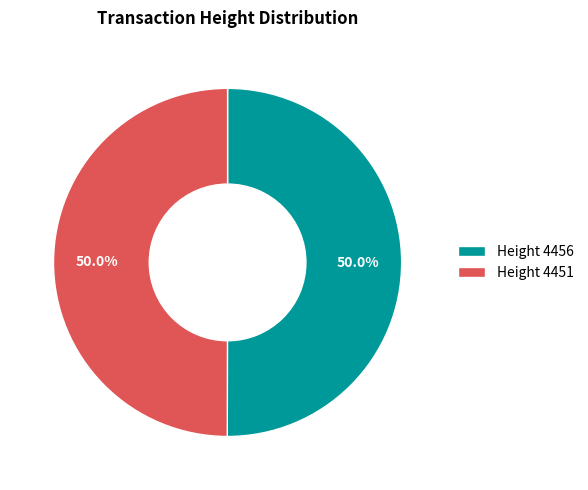

How many slices are in this pie chart?

2